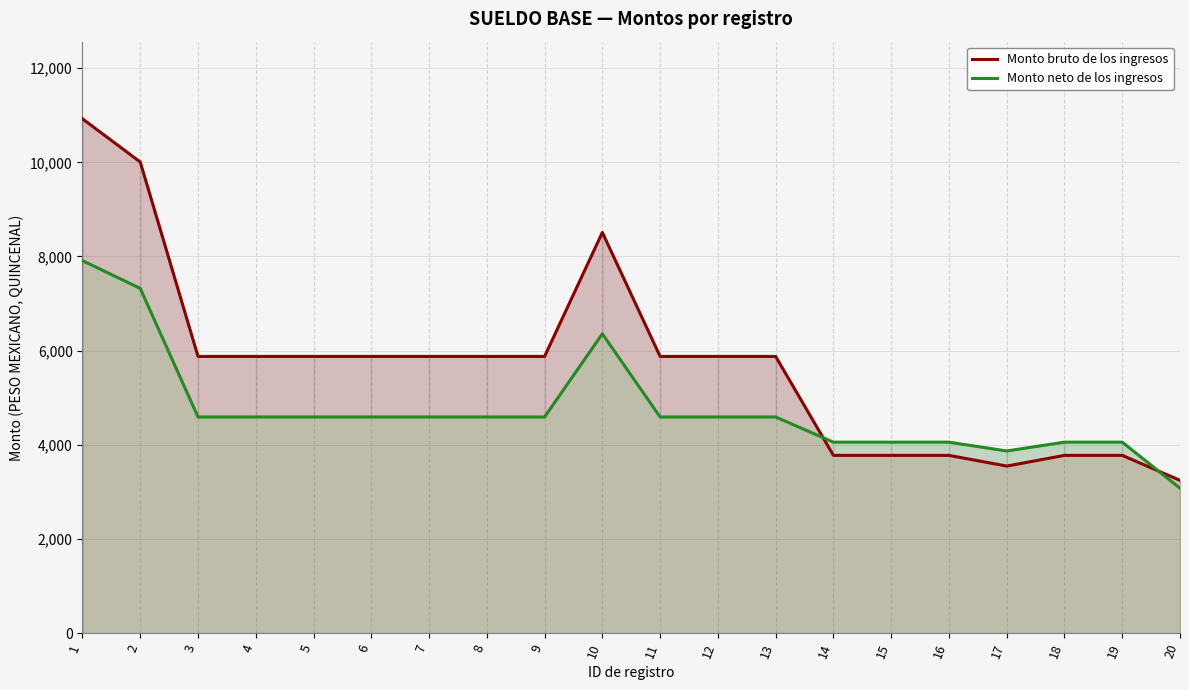

At which label does Monto bruto de los ingresos first exceed 5877?

1